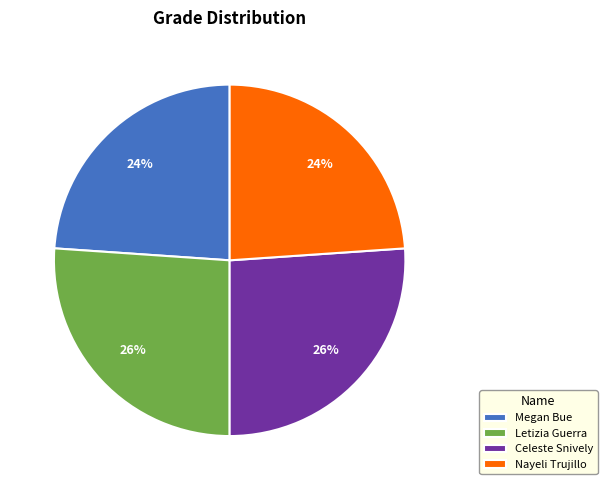

To the nearest percent, what is the average slice percentage?

25%